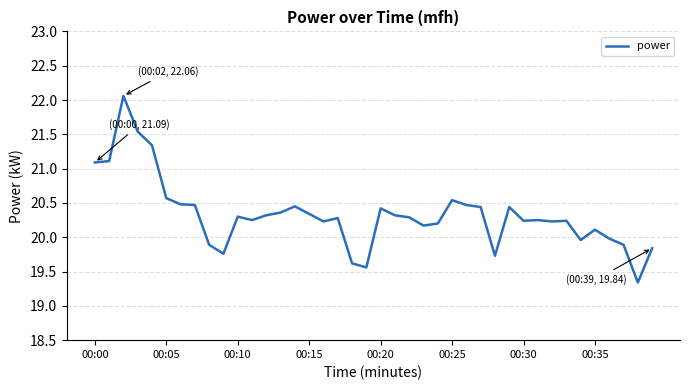

What is the maximum value shown in the chart?

22.1